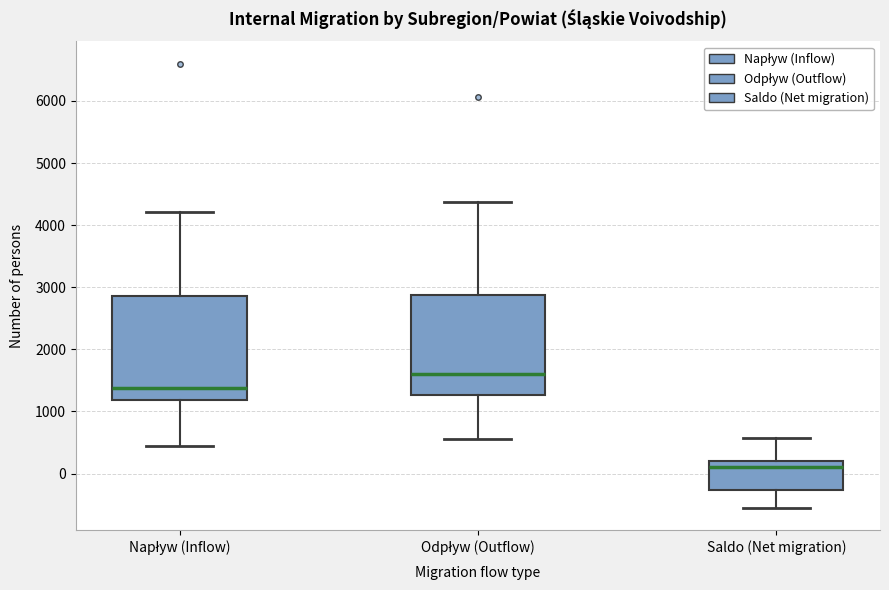

Where is the upper edge of the box for Napływ (Inflow) on the y-axis? The values are not printed on the chart, so give them approximately, as read against the axis.

2900